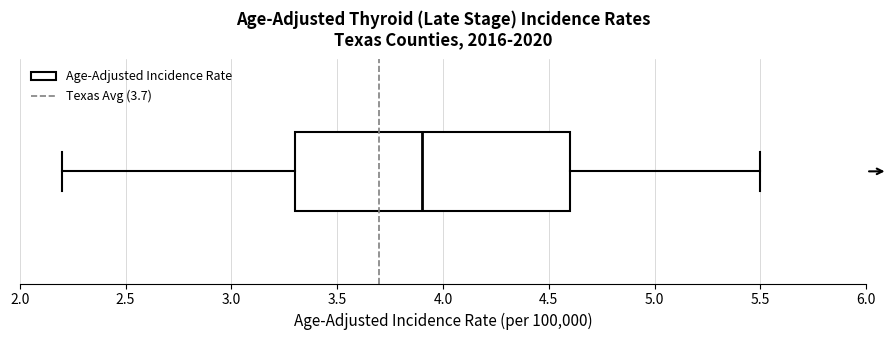

Read this box plot against the x-axis: the position of the median line, the range covered by the box, and the ends of both whiskers. The values are not printed on the chart, so give them approximately, as read against the axis.

median 3.9, box 3.3 to 4.6, whiskers 2.2 to 5.5